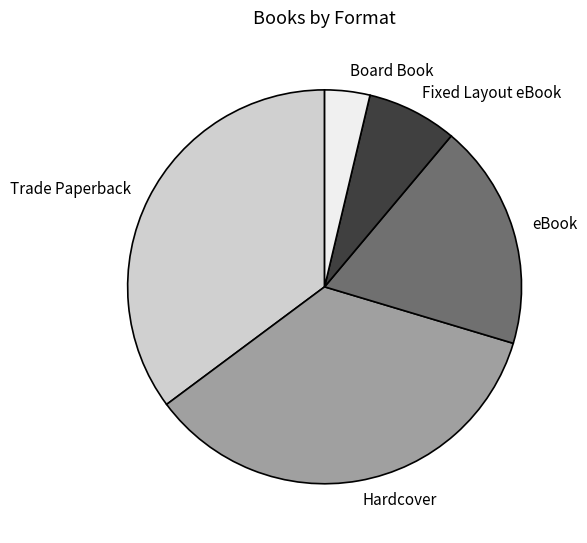

What is the smallest slice in the pie chart?

Board Book